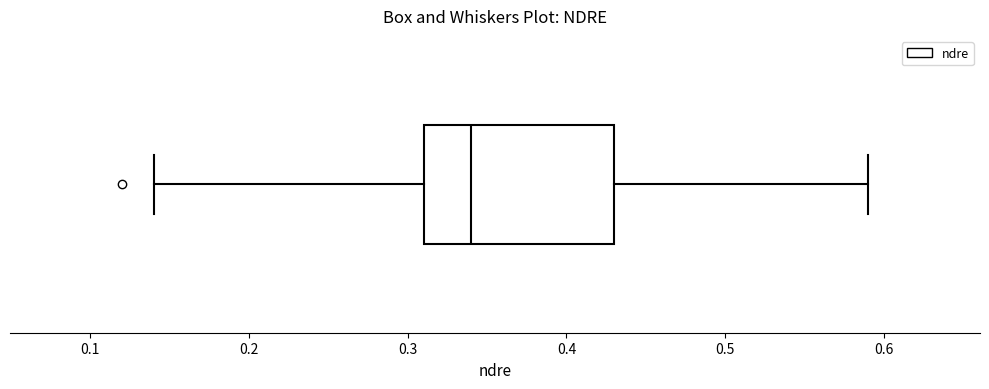

Transcribe this box plot: give where the median line is, the range the box spans, and where the two whiskers end, as read against the x-axis. The values are not printed on the chart, so give them approximately, as read against the axis.

median 0.34, box 0.31 to 0.43, whiskers 0.14 to 0.59